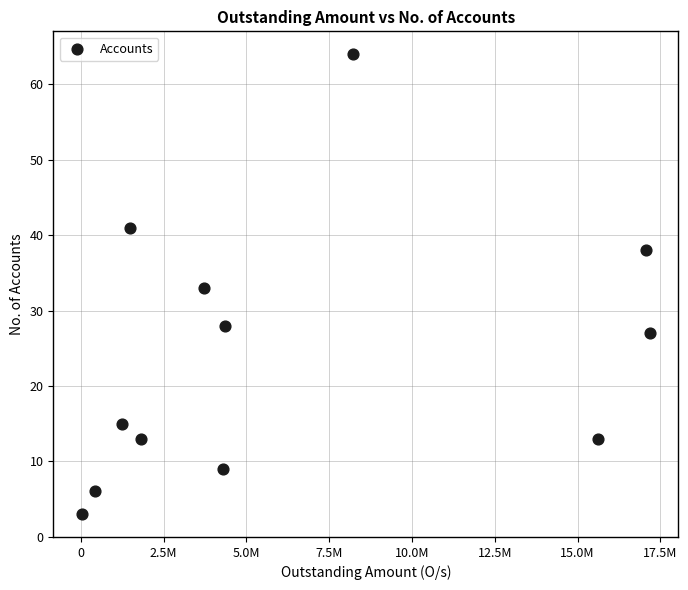

What is the range of Y values (max minus min)?

61